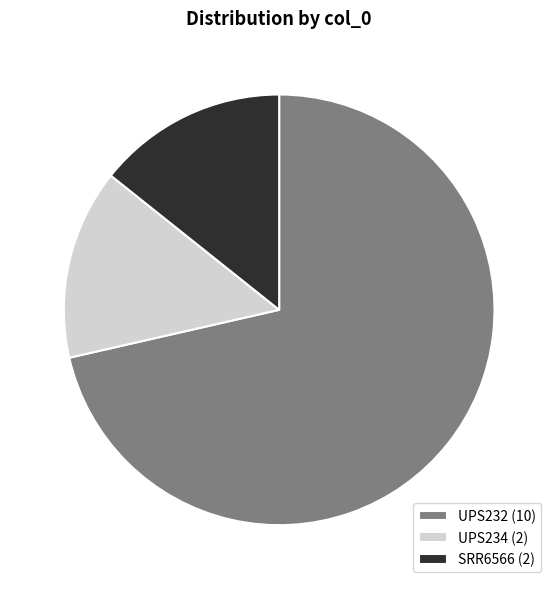

Which category has the biggest portion of the pie?

UPS232